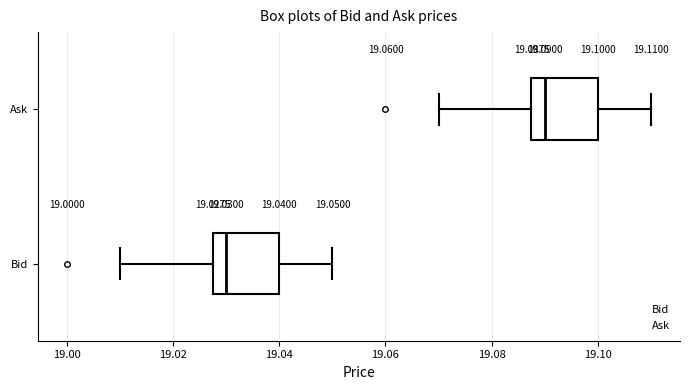

Which box's median line is the furthest to the left?

Bid